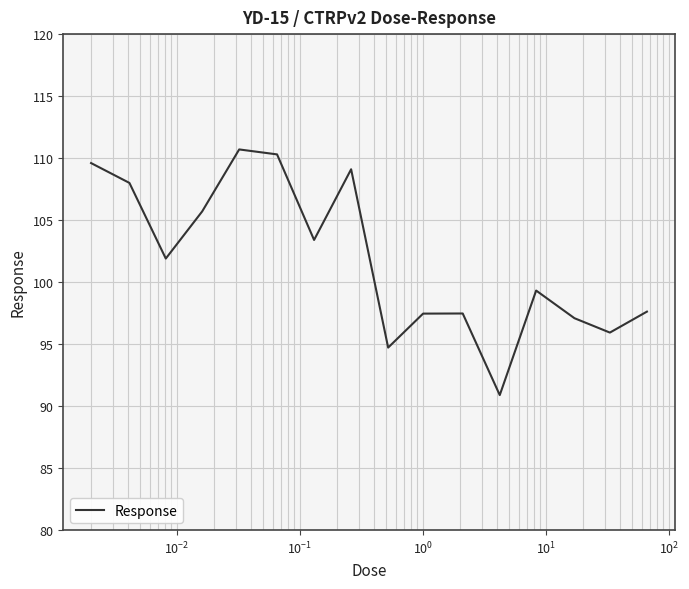

What is the difference between the maximum and minimum values?

19.8